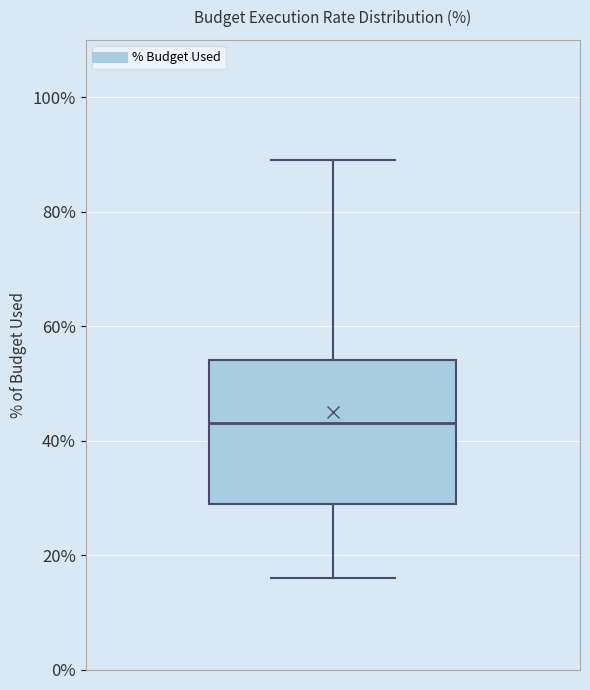

Transcribe this box plot: give where the median line is, the range the box spans, and where the two whiskers end, as read against the y-axis. The values are not printed on the chart, so give them approximately, as read against the axis.

median 44, box 30 to 54, whiskers 16 to 90